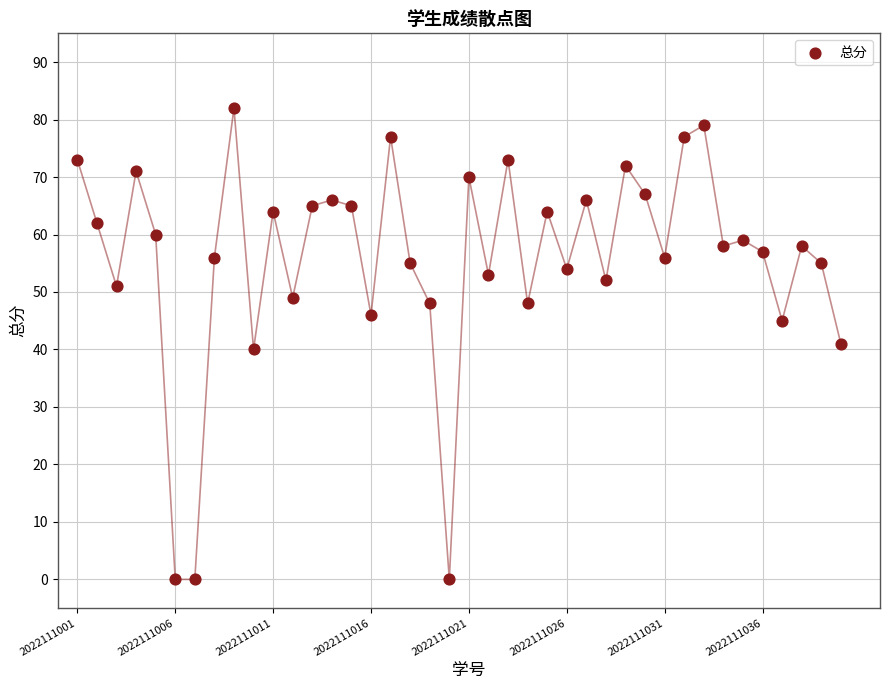

What is the range of X values (max minus min)?

39